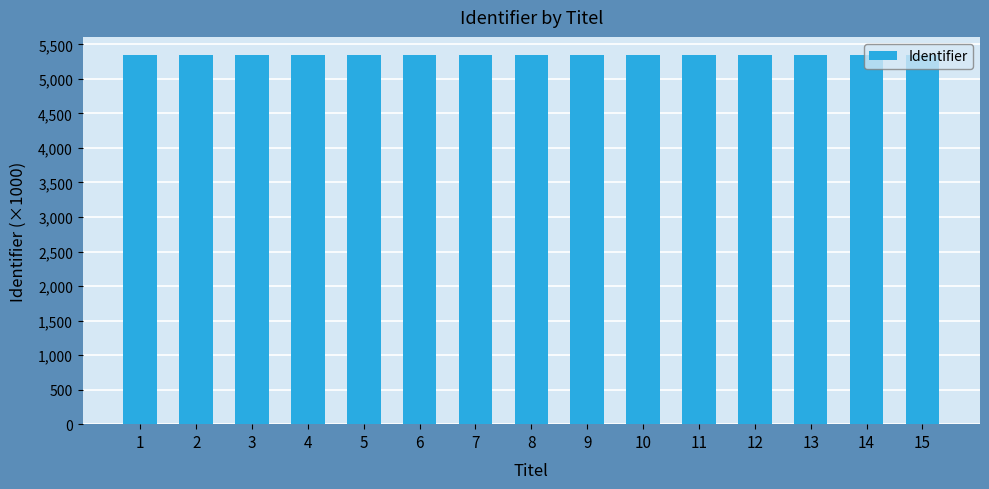

True or false: the data shows 5340.9 at 4.

True